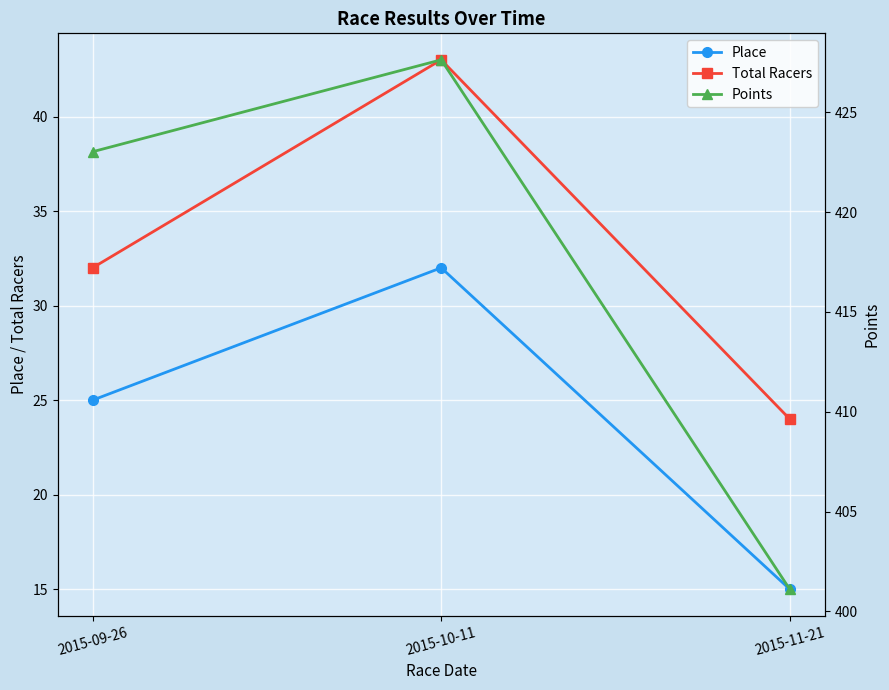

Where does the Points series first go above 423?

2015-09-26